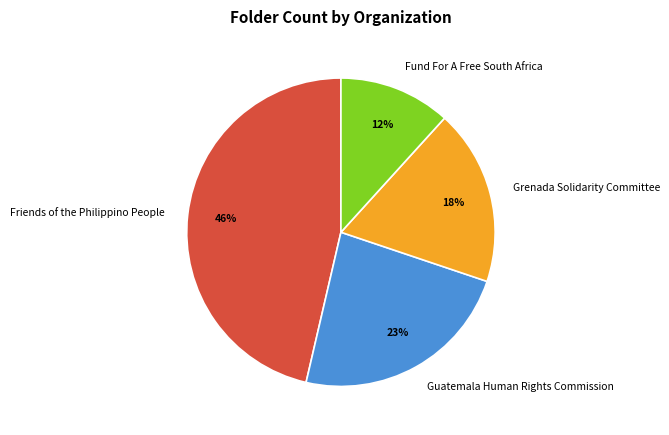

How many segments does this pie chart have?

4